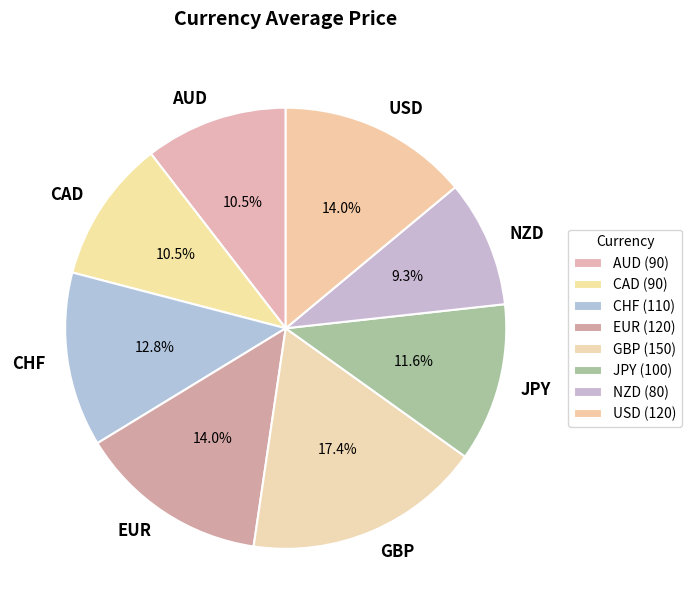

To the nearest percent, what percentage of the pie is CHF?

13%